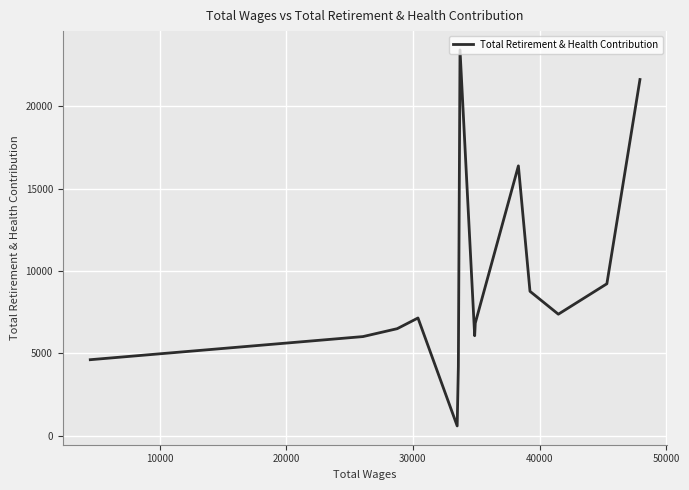

What is the sum of all values?

128784